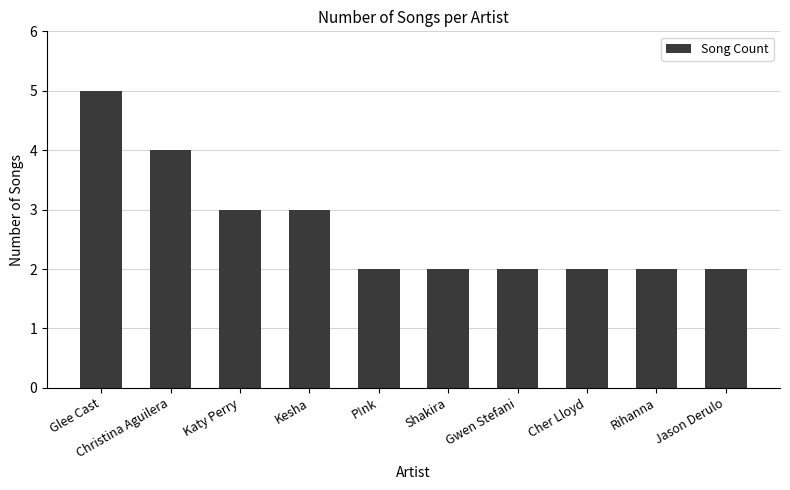

What is the ratio of the value at Shakira to the value at Christina Aguilera?

0.5